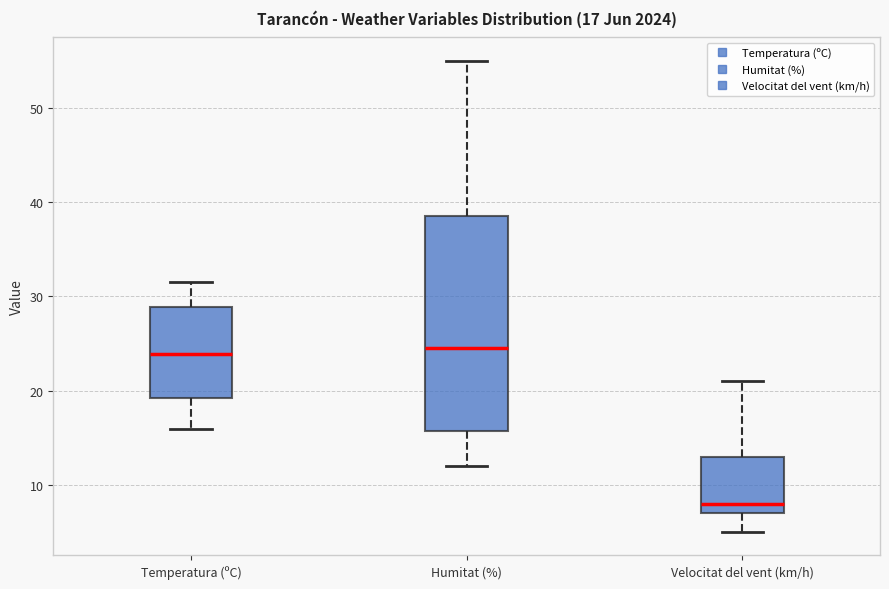

Which box is the tallest, from its lower edge to its upper edge?

Humitat (%)